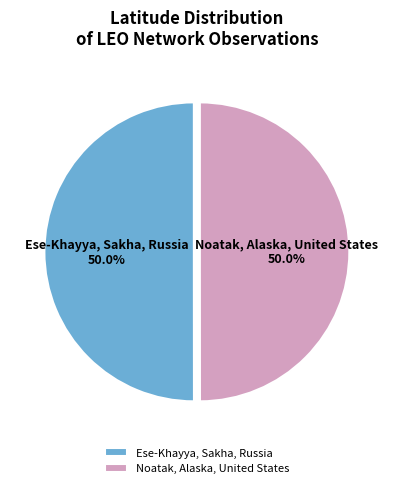

Approximately how many times larger is the value at Ese-Khayya, Sakha, Russia compared to Noatak, Alaska, United States?

1.0